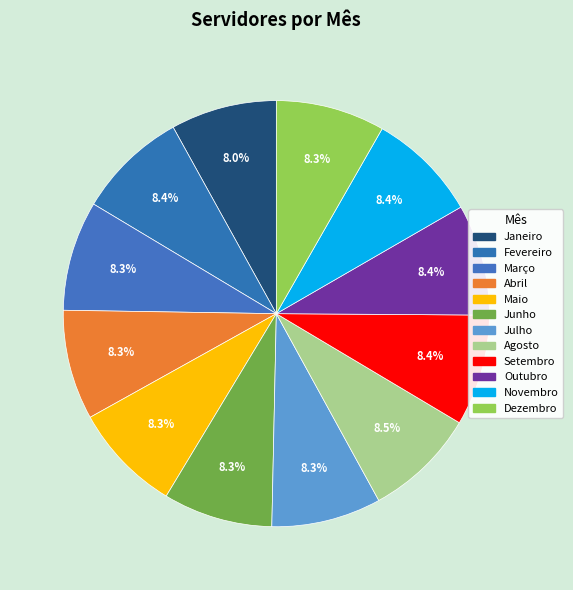

Is the sum of Fevereiro and Novembro greater than half?

No